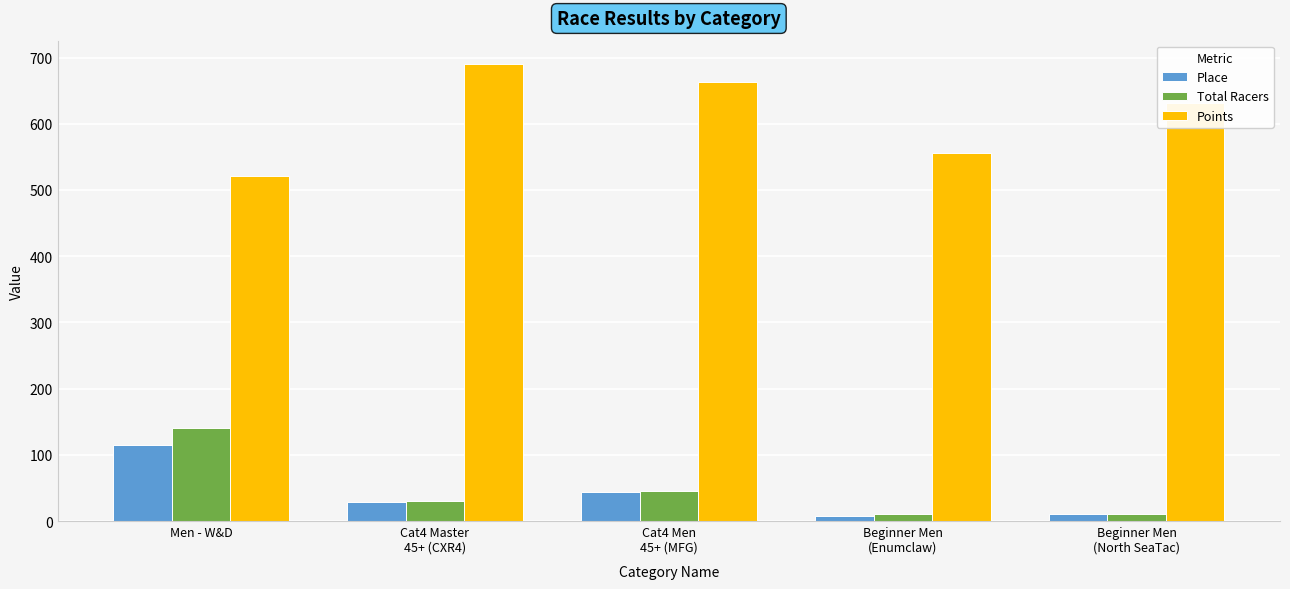

What is the approximate value of Place at Beginner Men
(Enumclaw)?

7.0